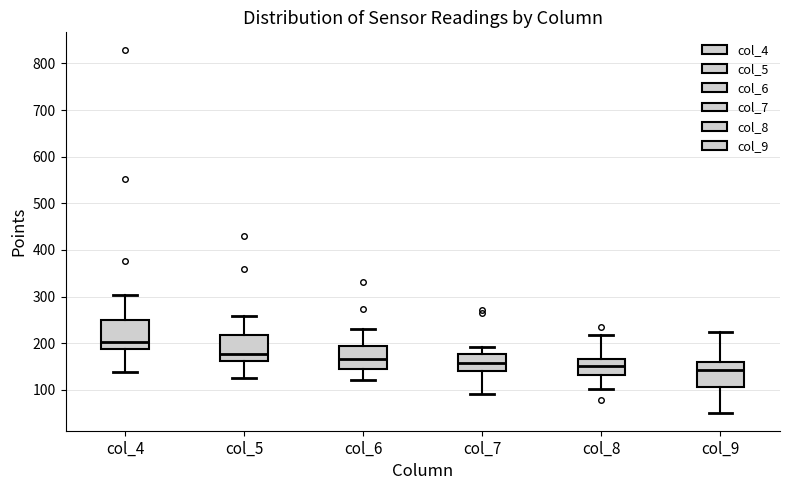

Where is the lower edge of the box for col_4 on the y-axis? The values are not printed on the chart, so give them approximately, as read against the axis.

190